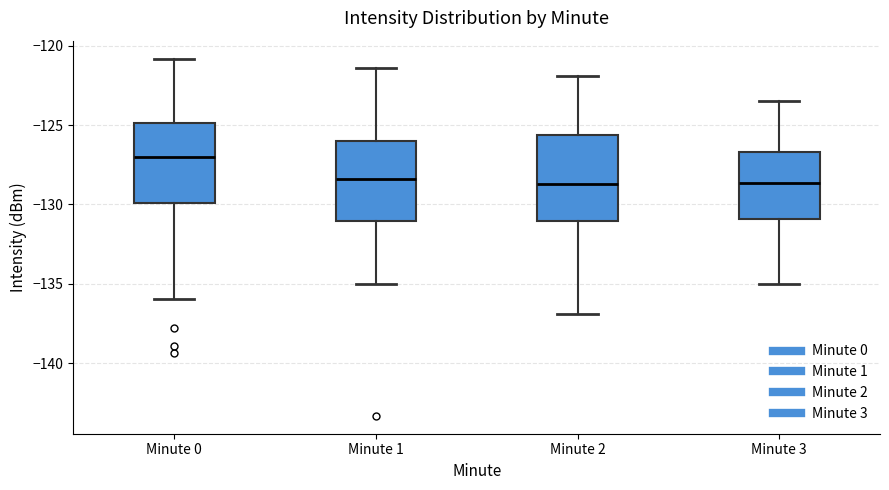

Reading left to right, transcribe this box plot: for each box, give where its median line is, the range the box spans, and where its two whiskers end, as read against the y-axis. The values are not printed on the chart, so give them approximately, as read against the axis.

Minute 0: median -127.0, box -130.0 to -125.0, whiskers -136.0 to -121.0
Minute 1: median -128.5, box -131.0 to -126.0, whiskers -135.0 to -121.5
Minute 2: median -128.5, box -131.0 to -125.5, whiskers -137.0 to -122.0
Minute 3: median -128.5, box -131.0 to -126.5, whiskers -135.0 to -123.5